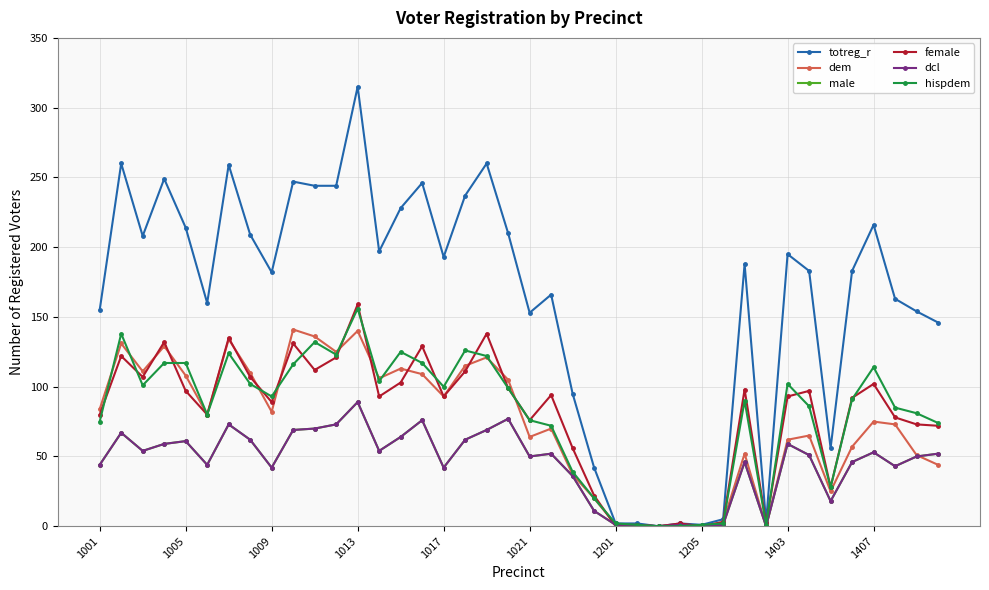

Does the chart have visible grid lines?

Yes